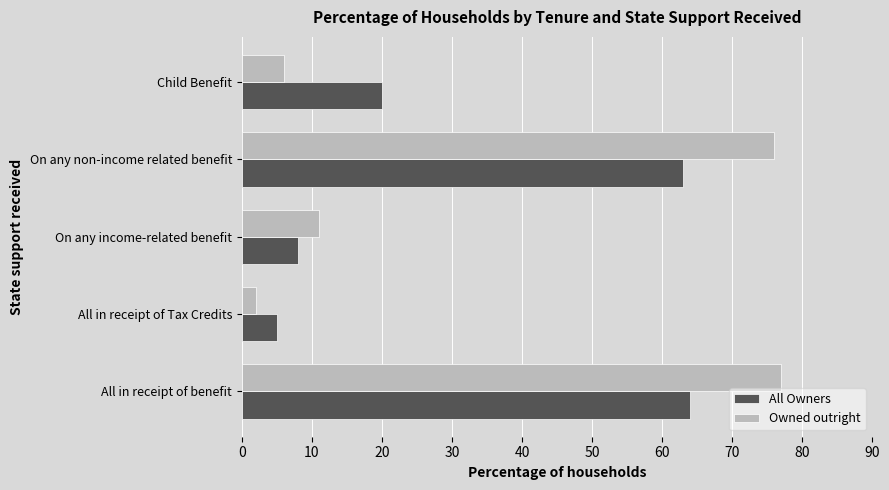

The value of All Owners at All in receipt of benefit is 64. True or false?

True